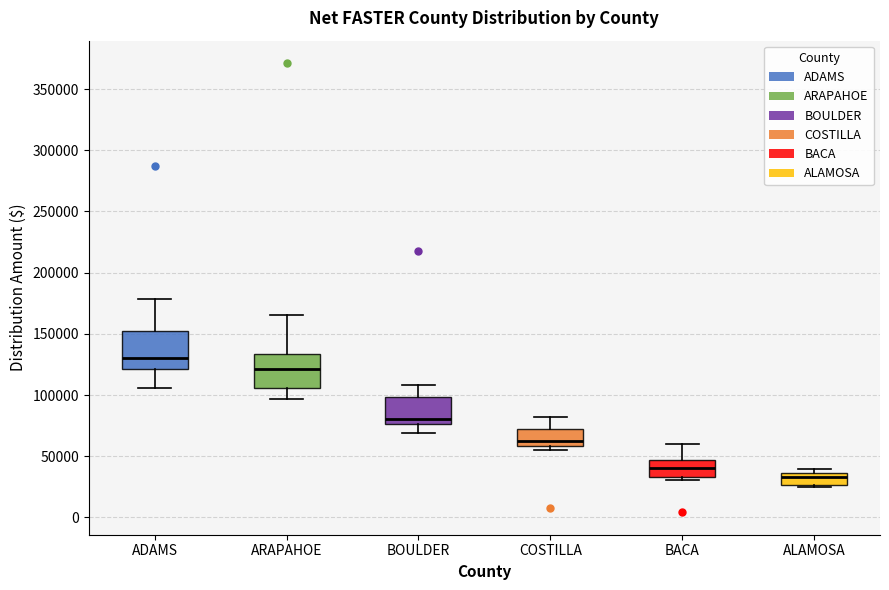

Where is the upper edge of the box for BOULDER on the y-axis? The values are not printed on the chart, so give them approximately, as read against the axis.

100000